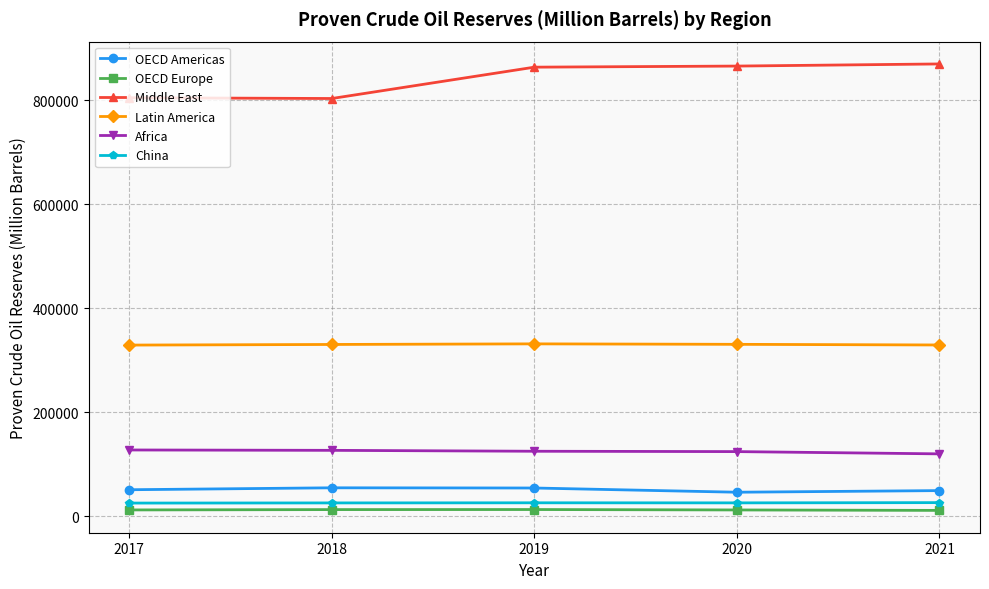

True or false: Africa and OECD Europe cross at least once.

False